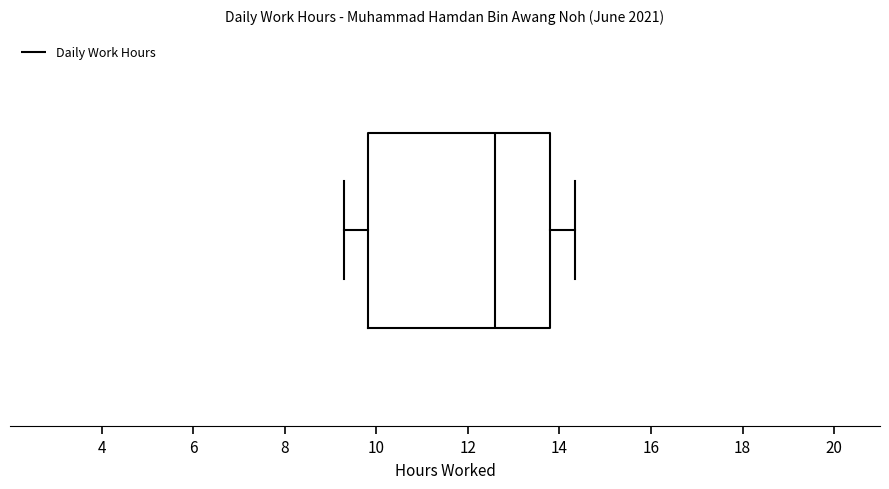

Where does the median line of the box sit on the x-axis? The values are not printed on the chart, so give them approximately, as read against the axis.

12.6